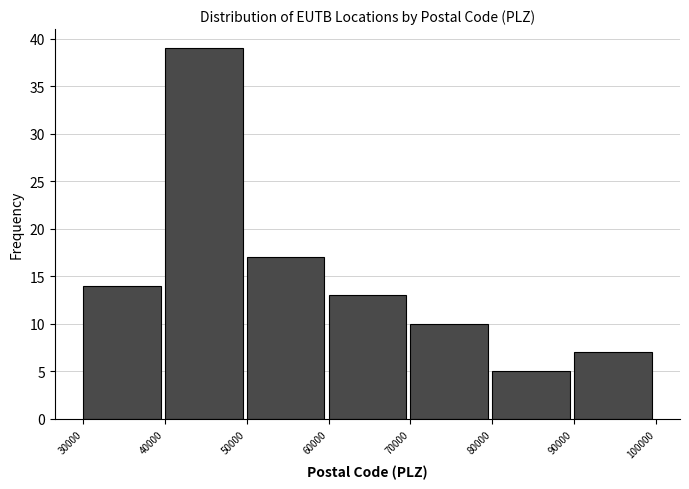

Reading left to right, transcribe this chart: for each bar, give the range it covers on the x-axis and its height. The values are not printed on the chart, so give them approximately, as read against the axis.

30000 to 40000: 14
40000 to 50000: 39
50000 to 60000: 17
60000 to 70000: 13
70000 to 80000: 10
80000 to 90000: 5
90000 to 100000: 7